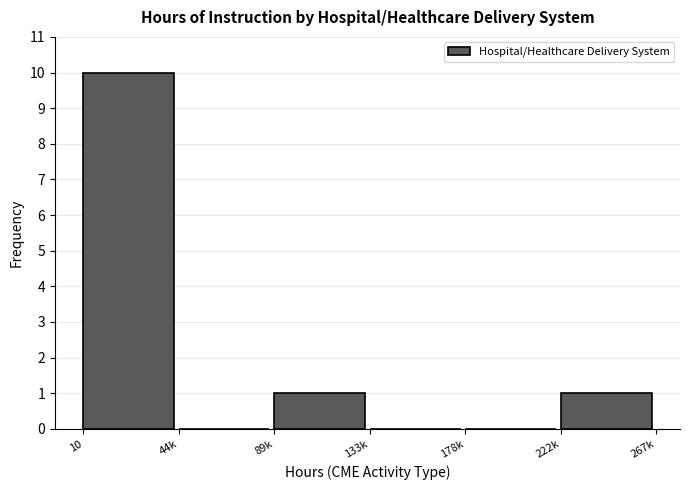

Reading left to right, list all the values displayed in this chart.

10=10	44k=0	89k=1	133k=0	178k=0	222k=1